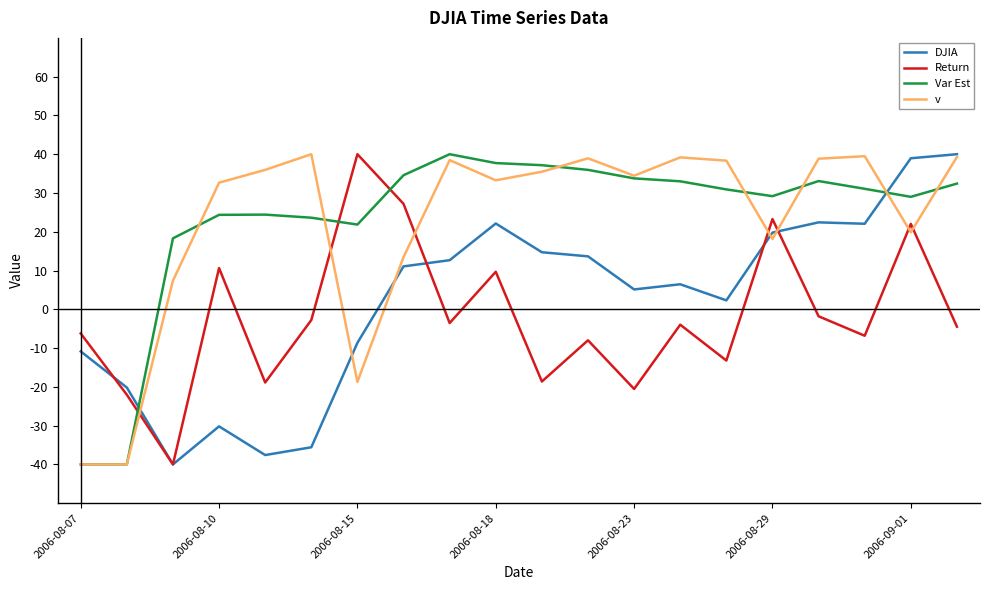

What is the highest value of the DJIA series?

40.0